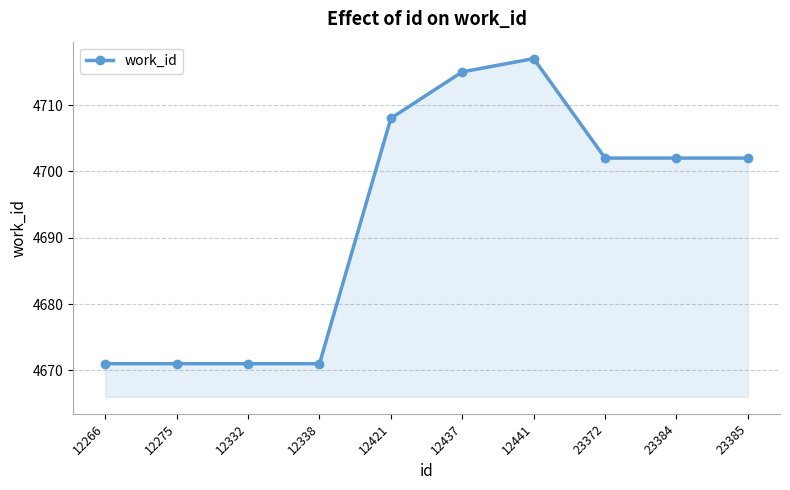

What is the ratio of the value at 23385 to the value at 12332?

1.0